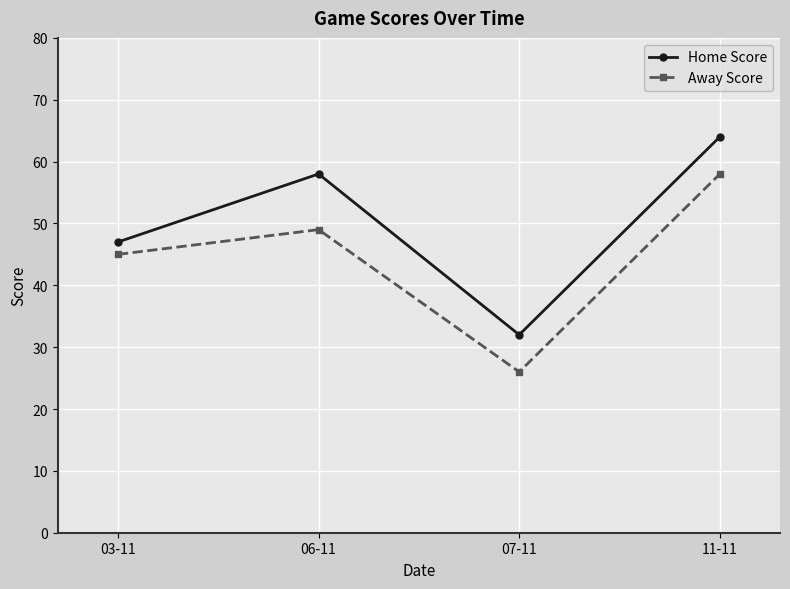

What is the label of the 2nd point from the right?

07-11